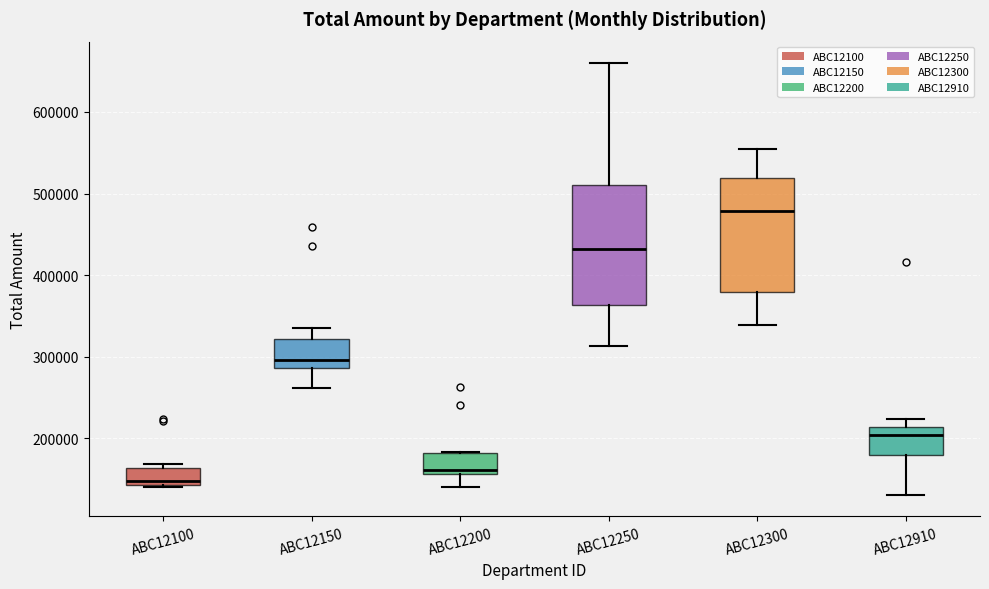

Where is the upper edge of the box for ABC12200 on the y-axis? The values are not printed on the chart, so give them approximately, as read against the axis.

180000